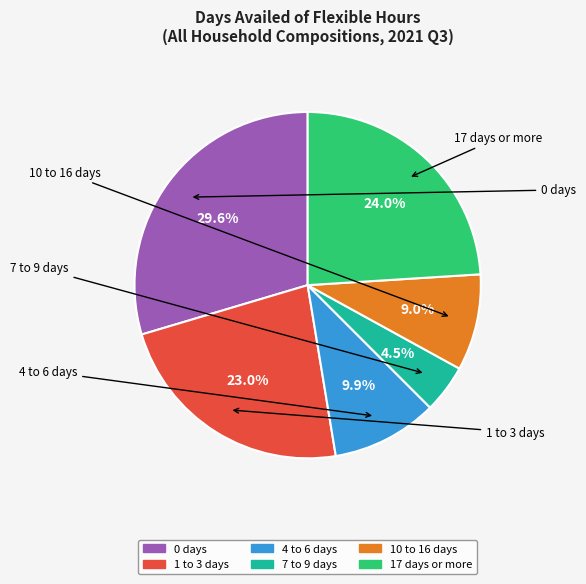

What percentage is NOT represented by 7 to 9 days?

95.5%